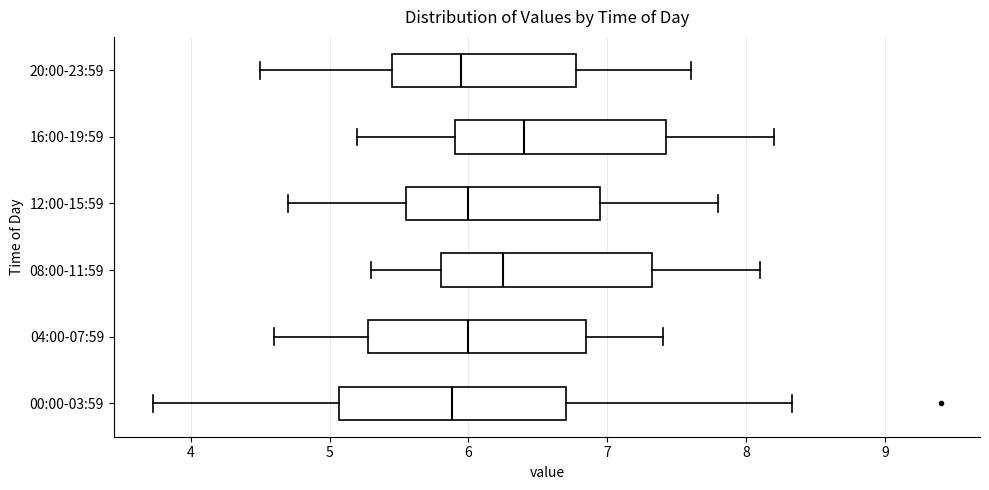

Reading bottom to top, transcribe this box plot: for each box, give where its median line is, the range the box spans, and where its two whiskers end, as read against the x-axis. The values are not printed on the chart, so give them approximately, as read against the axis.

00:00-03:59: median 5.9, box 5.1 to 6.7, whiskers 3.7 to 8.3
04:00-07:59: median 6.0, box 5.3 to 6.9, whiskers 4.6 to 7.4
08:00-11:59: median 6.3, box 5.8 to 7.3, whiskers 5.3 to 8.1
12:00-15:59: median 6.0, box 5.6 to 7.0, whiskers 4.7 to 7.8
16:00-19:59: median 6.4, box 5.9 to 7.4, whiskers 5.2 to 8.2
20:00-23:59: median 6.0, box 5.5 to 6.8, whiskers 4.5 to 7.6